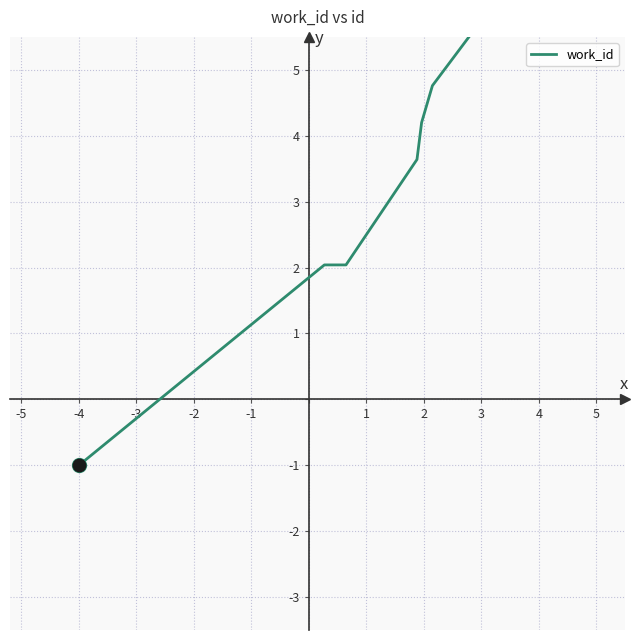

How many values are above zero?

9